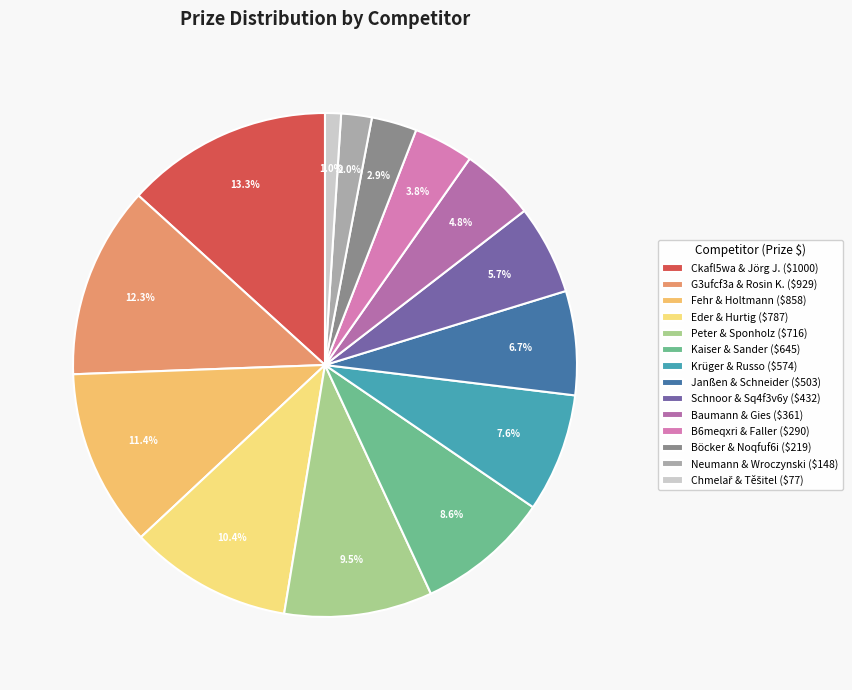

Which category has the smallest portion of the pie?

Chmelař Tomáš & Těšitel Jan